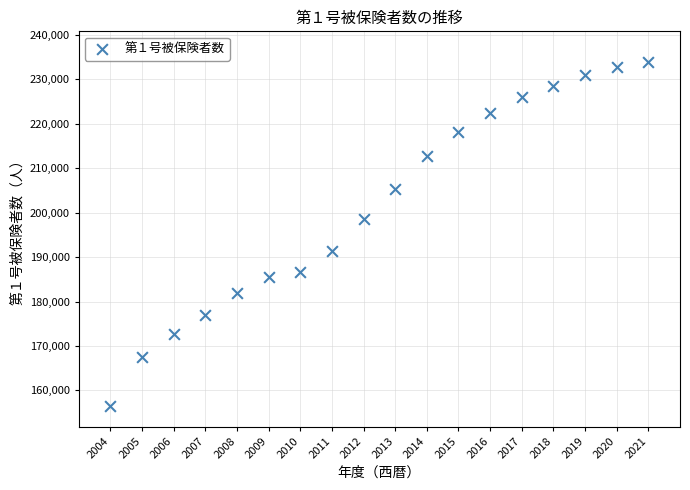

What is the range of Y values (max minus min)?

77304